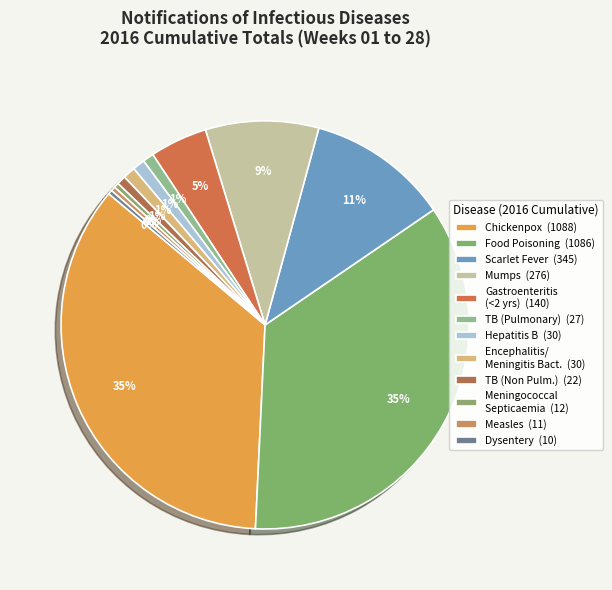

Count the number of slices in the pie.

12